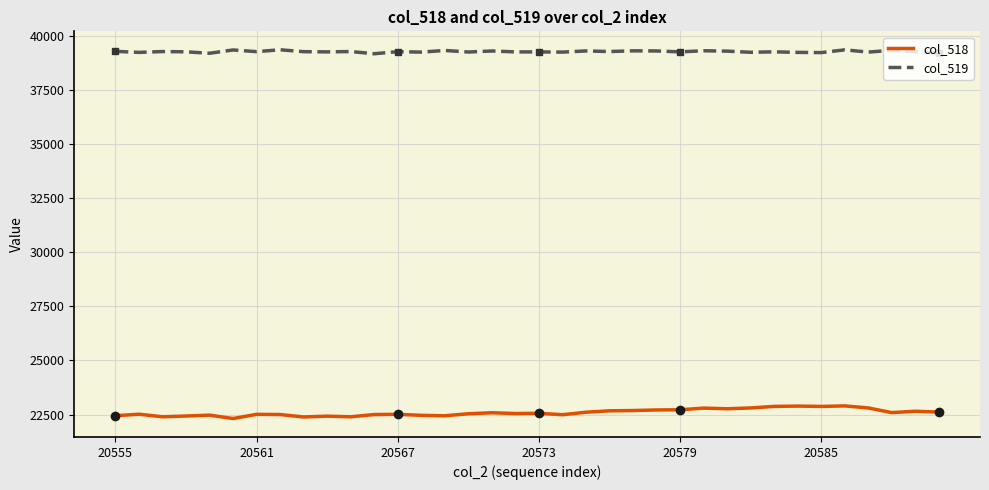

What is the smallest value displayed?

22317